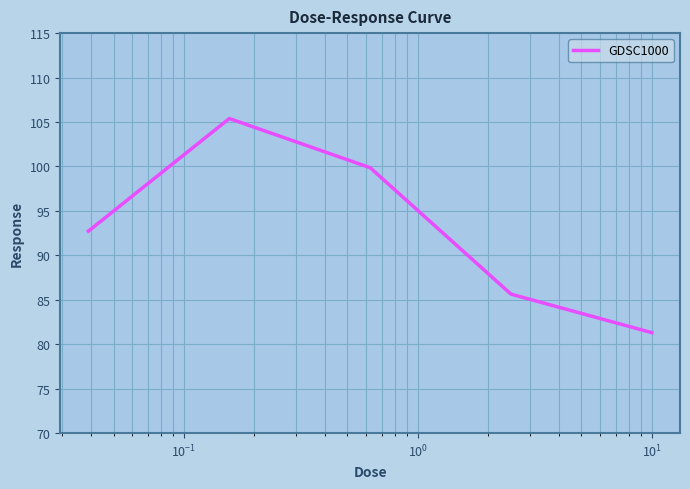

True or false: there are more than 1 points higher than both neighbors.

False